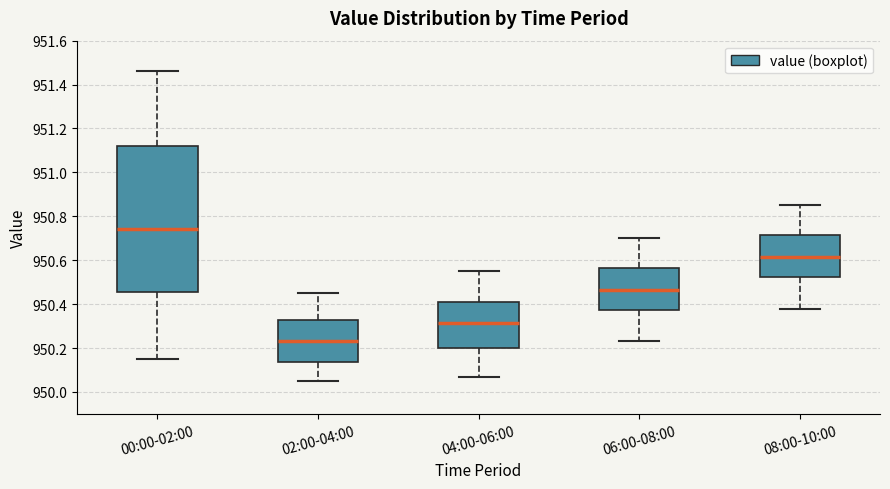

Comparing the boxes themselves (not the whiskers), which one is the tallest?

00:00-02:00